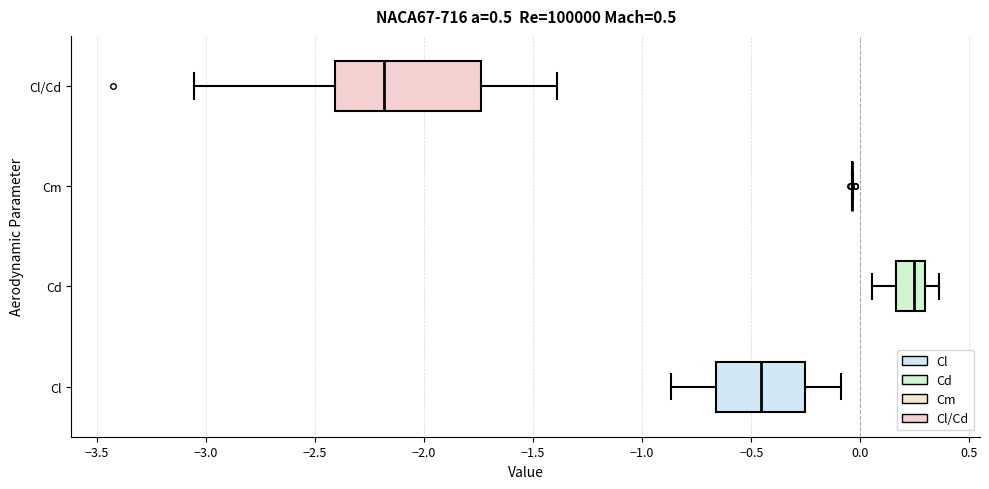

Where does the right whisker of the box for Cl end on the x-axis? The values are not printed on the chart, so give them approximately, as read against the axis.

-0.10